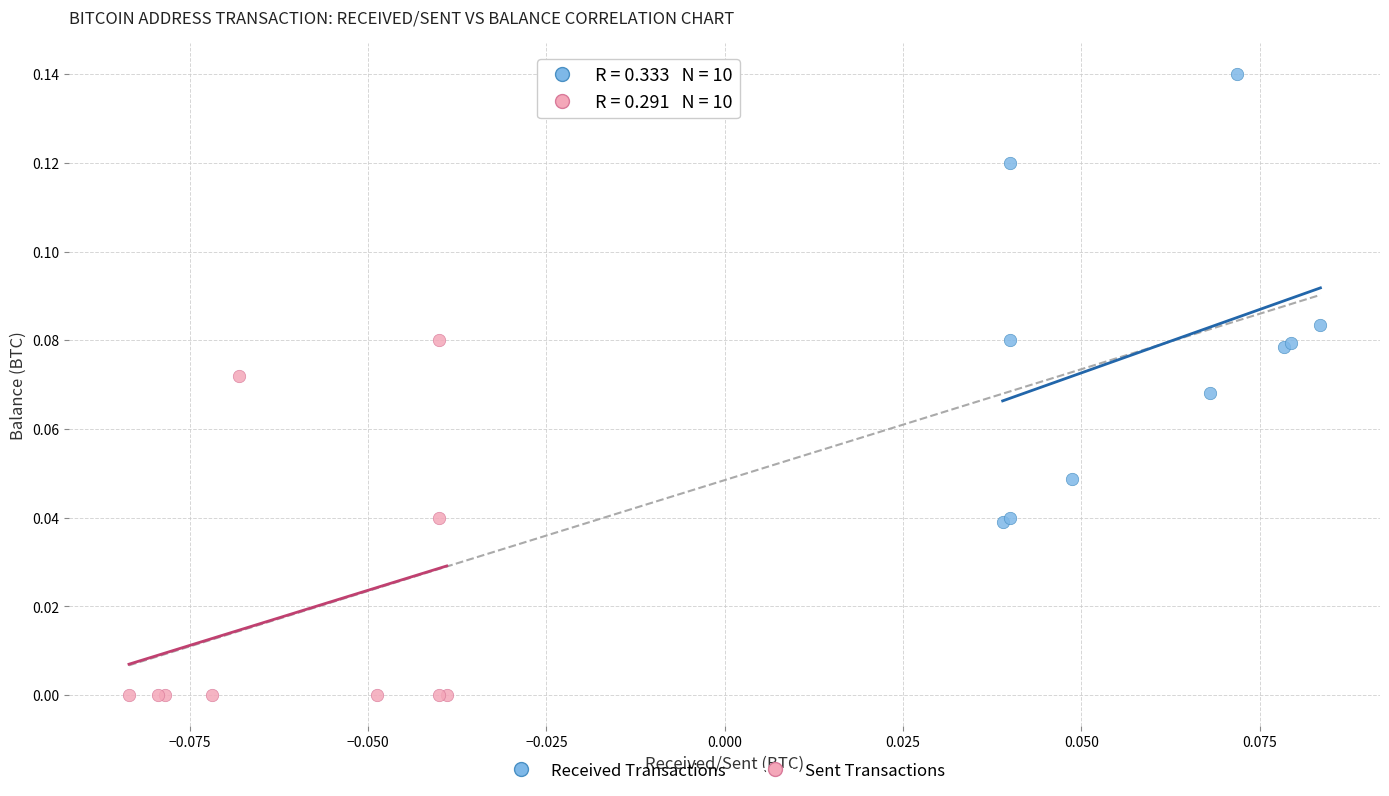

Which series has the widest spread of Y values?

Received Transactions